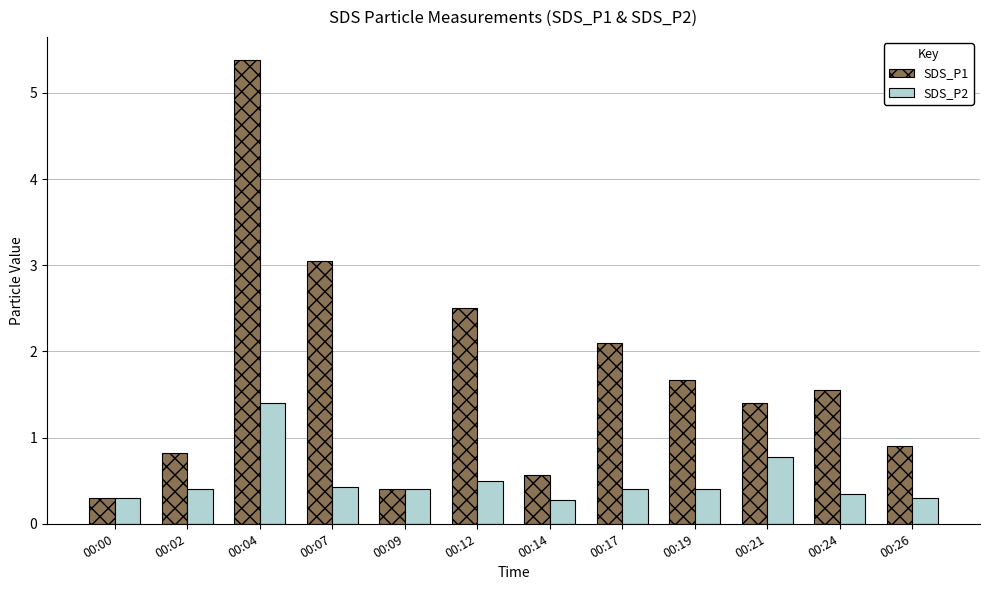

Is it true that SDS_P1 equals 0.6 at 00:14?

True